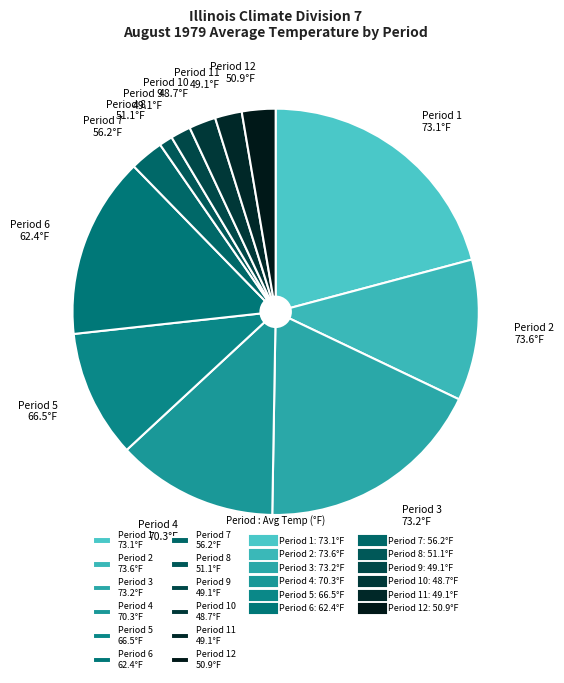

How many slices are in this pie chart?

12